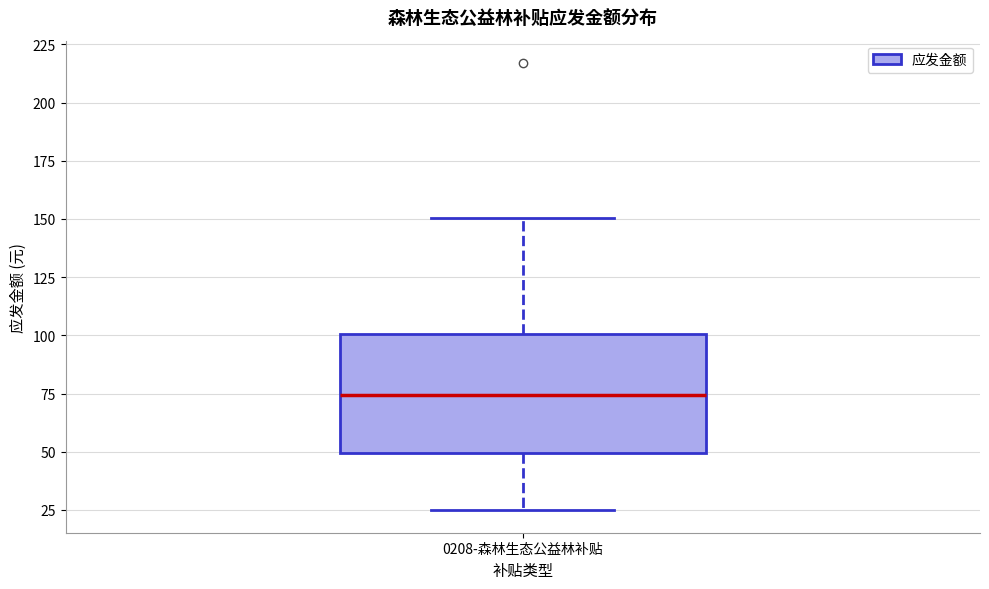

Where does the lower whisker of the box for 0208-森林生态公益林补贴 end on the y-axis? The values are not printed on the chart, so give them approximately, as read against the axis.

25